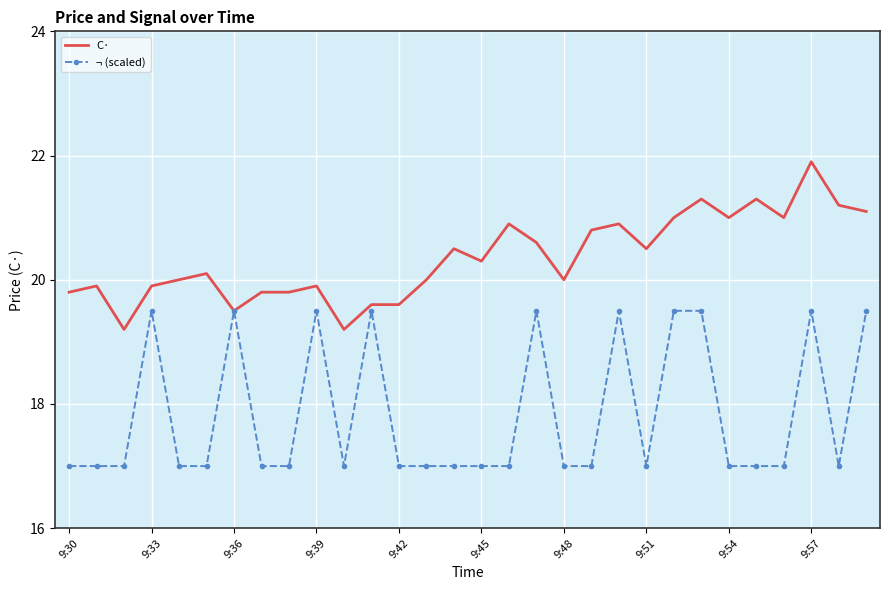

Which series has the largest total across all categories?

C·